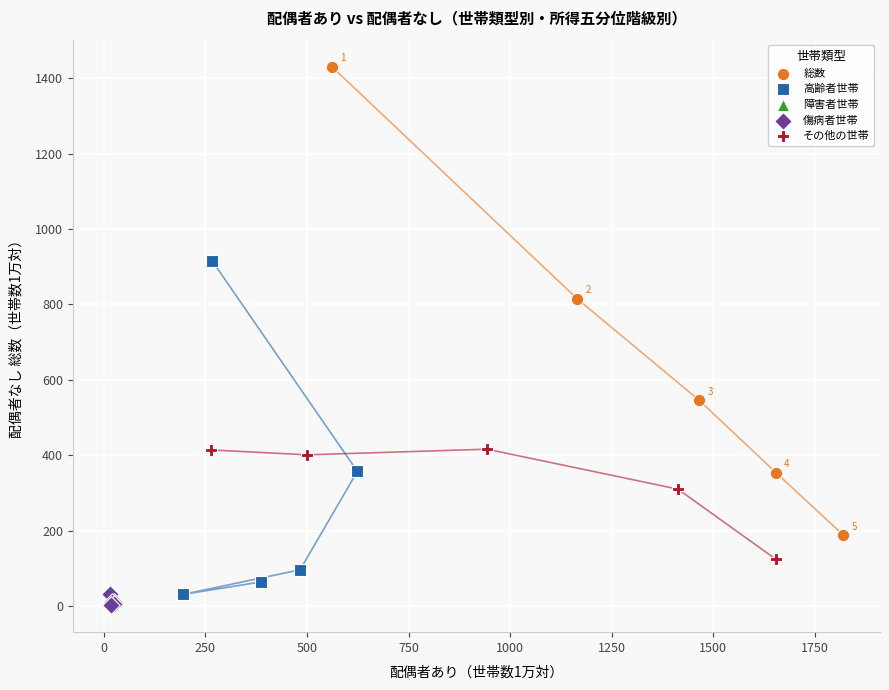

Which series contains the highest Y value?

総数